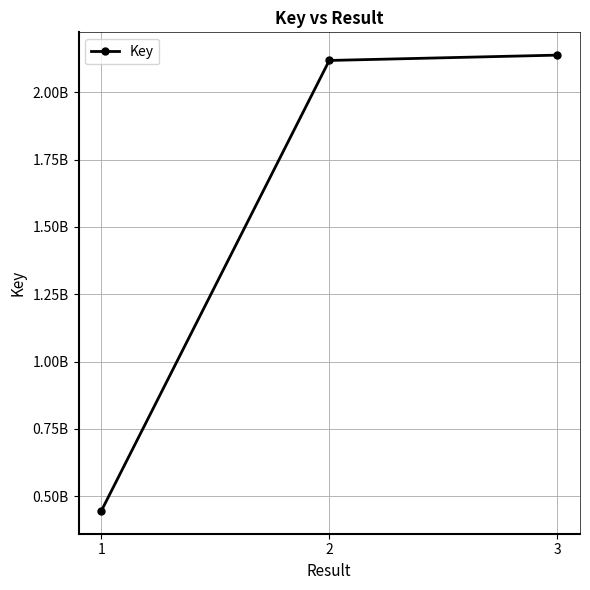

Reading left to right, extract all data points from this chart.

1=445346959	2=2117858254	3=2137661953